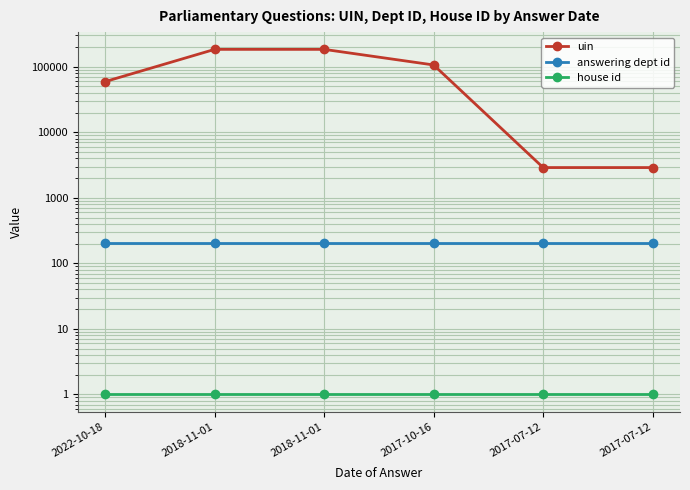

At which label is uin closest to 93364?

2017-10-16